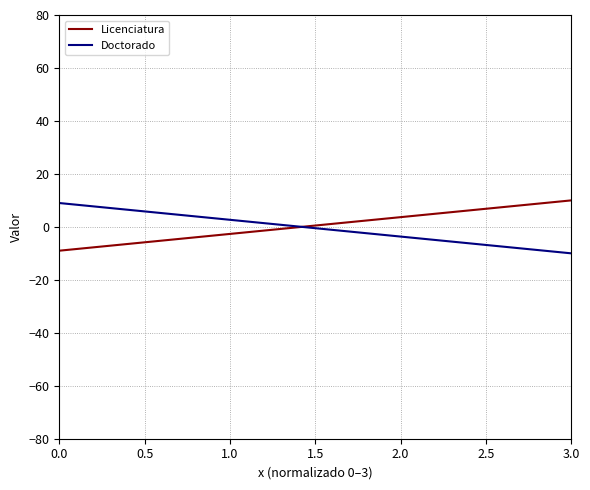

What is the maximum value shown in the chart?

10